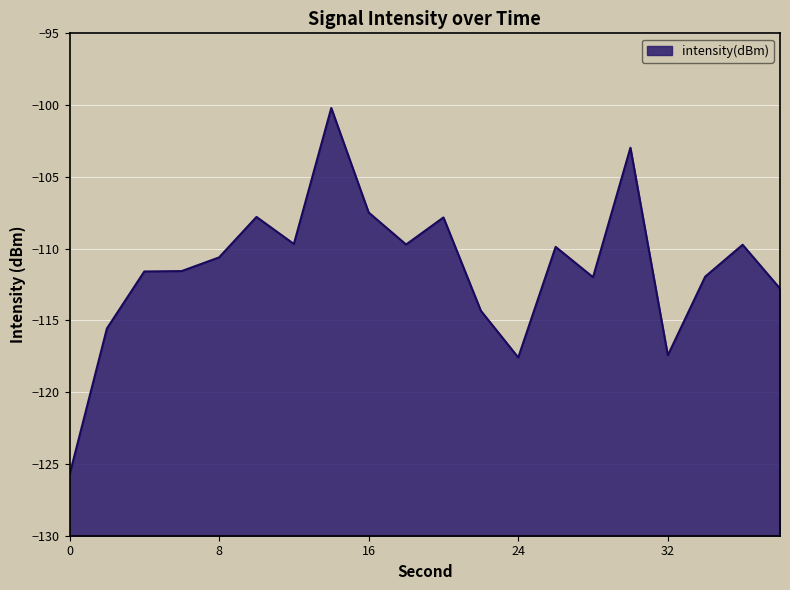

The chart shows a value of -107.5 at 16. True or false?

True